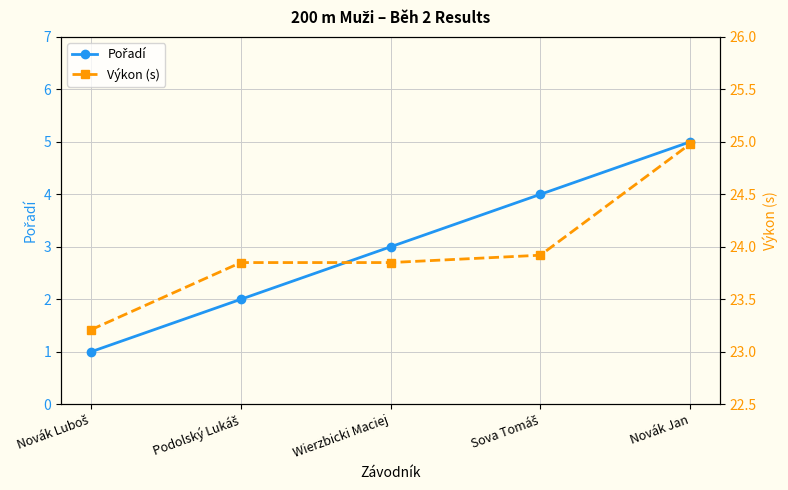

Reading left to right, list all the values displayed in this chart.

Pořadí: Novák Luboš=1.0	Podolský Lukáš=2.0	Wierzbicki Maciej=3.0	Sova Tomáš=4.0	Novák Jan=5.0
Výkon (s): Novák Luboš=23.2	Podolský Lukáš=23.9	Wierzbicki Maciej=23.9	Sova Tomáš=23.9	Novák Jan=25.0